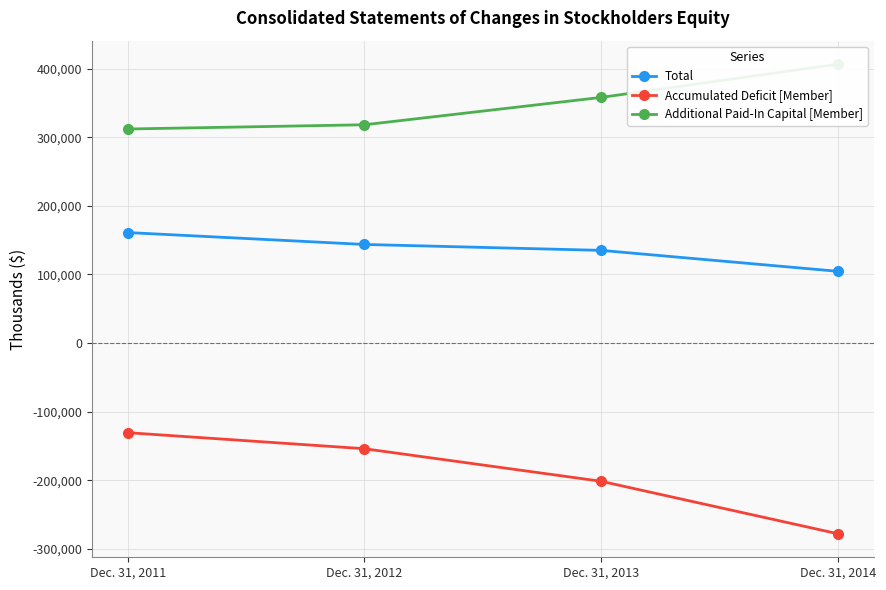

What is the minimum value for Additional Paid-In Capital [Member]?

311911